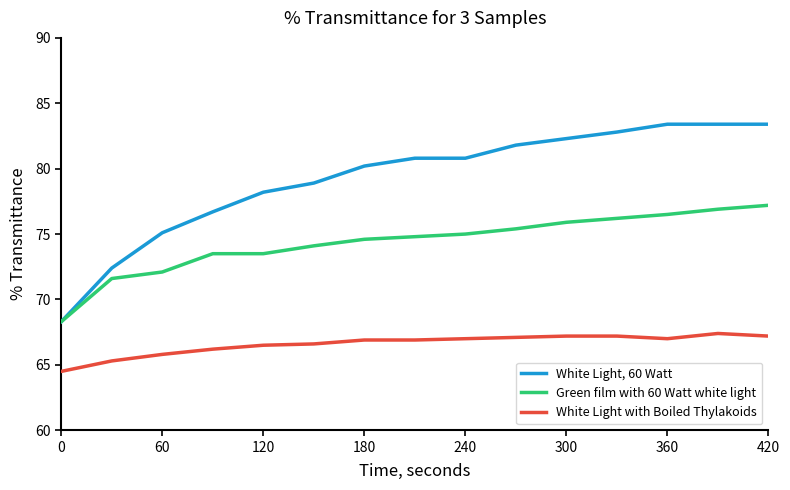

True or false: Green film with 60 Watt white light and White Light with Boiled Thylakoids intersect in this chart.

False